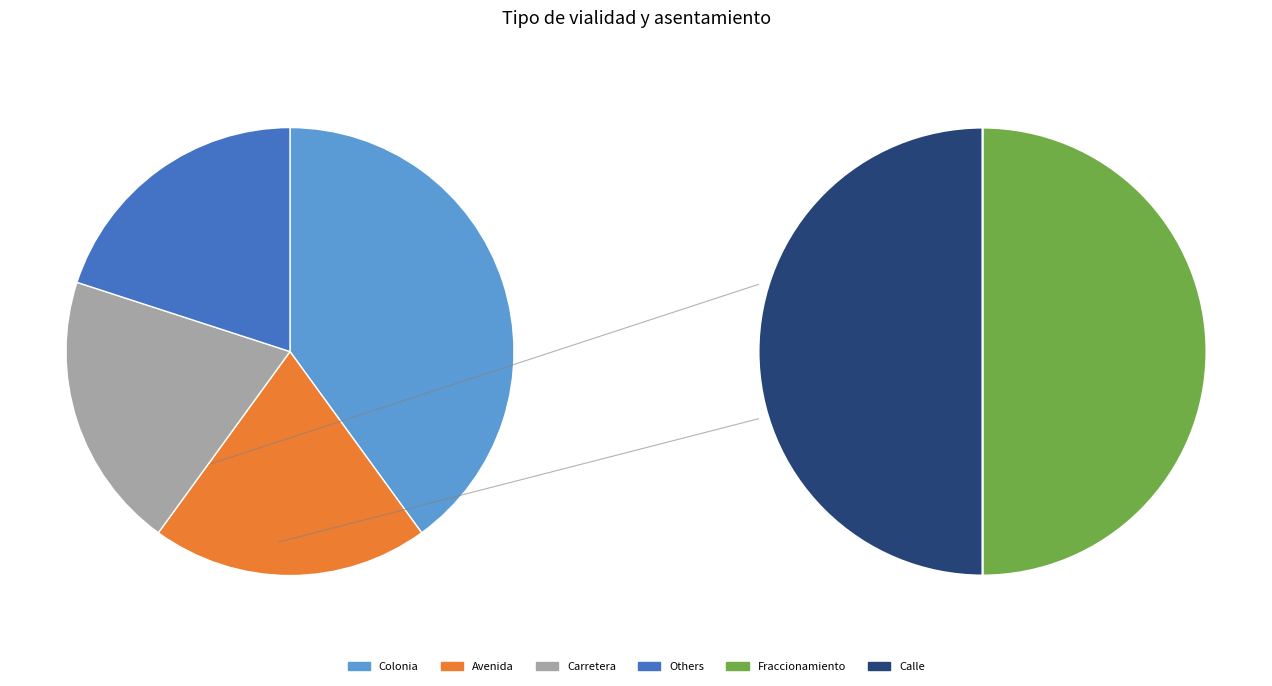

Is Carretera the majority of the pie?

No